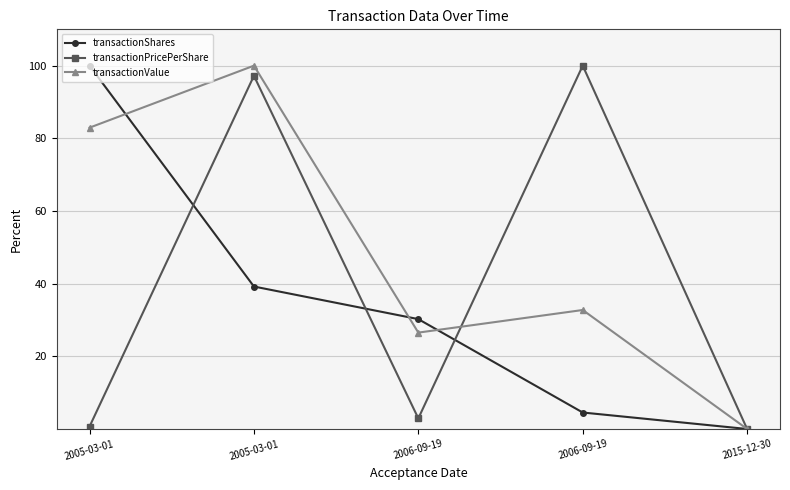

What is the sum of all transactionValue values?

242.2